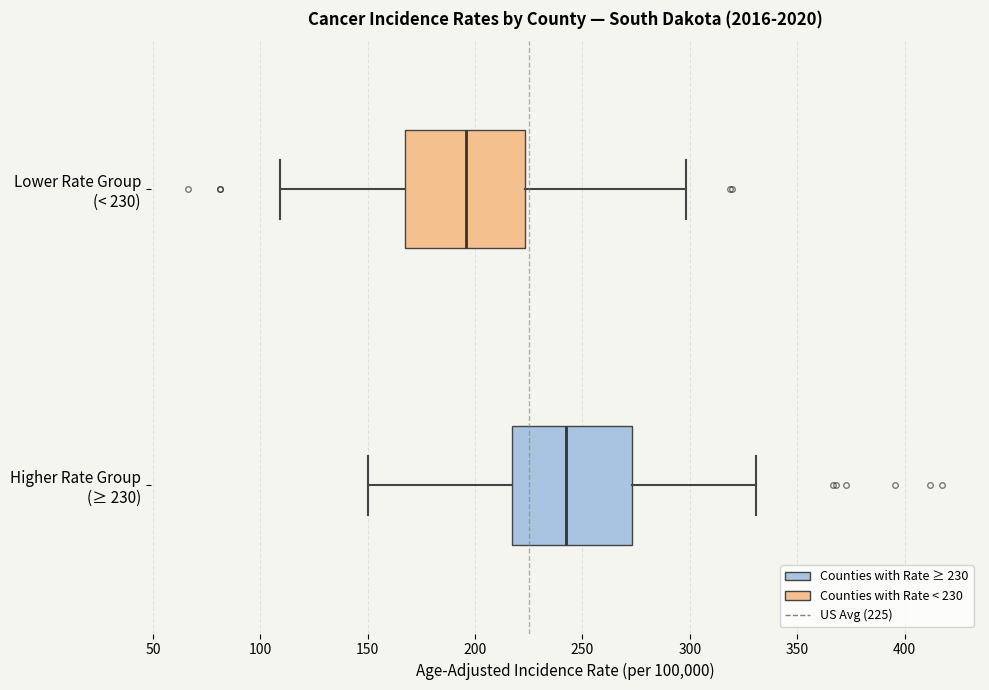

Reading bottom to top, read every box against the x-axis: the position of its median line, the range the box covers, and the ends of its whiskers. The values are not printed on the chart, so give them approximately, as read against the axis.

Higher Rate Group (≥ 230): median 240, box 215 to 275, whiskers 150 to 330
Lower Rate Group (< 230): median 195, box 170 to 225, whiskers 110 to 300